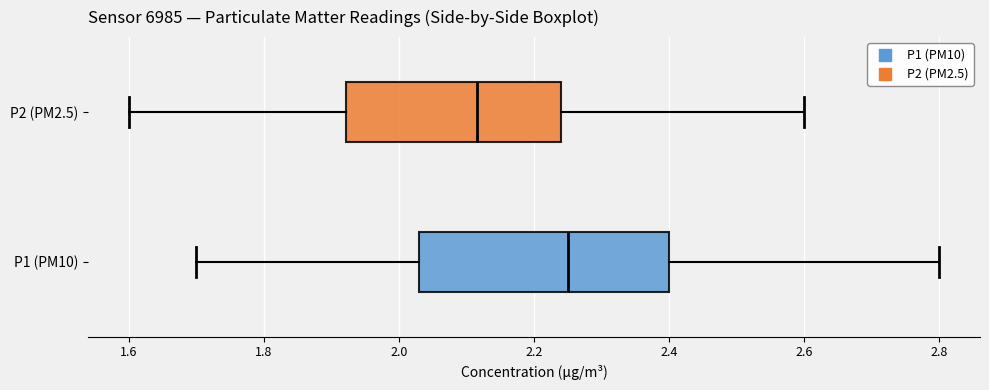

Which box's median line is the furthest to the left?

P2 (PM2.5)